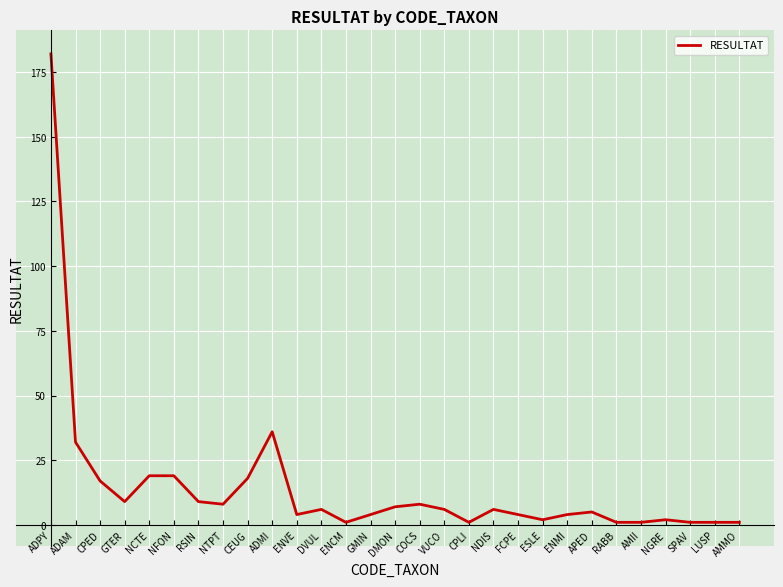

Is it true that the value at GTER is 9?

True